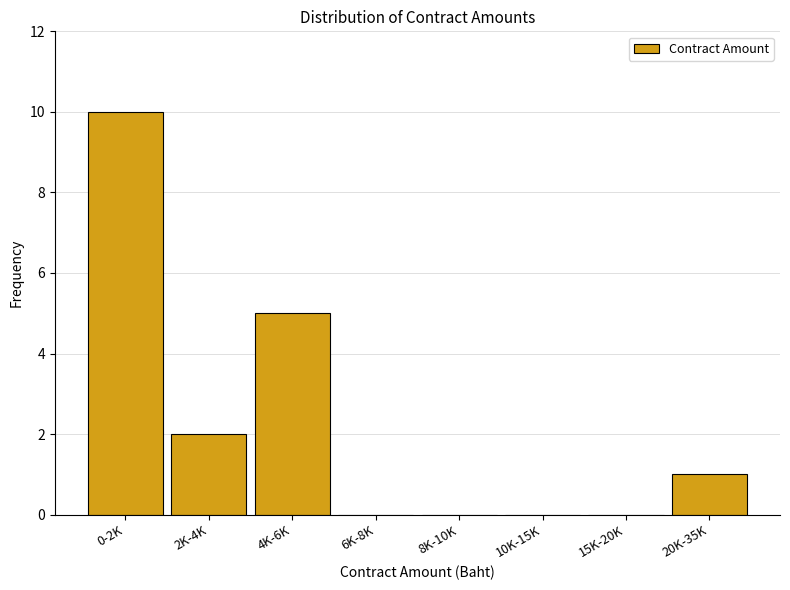

Reading left to right, what are all the values shown in this chart?

0-2K=10	2K-4K=2	4K-6K=5	6K-8K=0	8K-10K=0	10K-15K=0	15K-20K=0	20K-35K=1